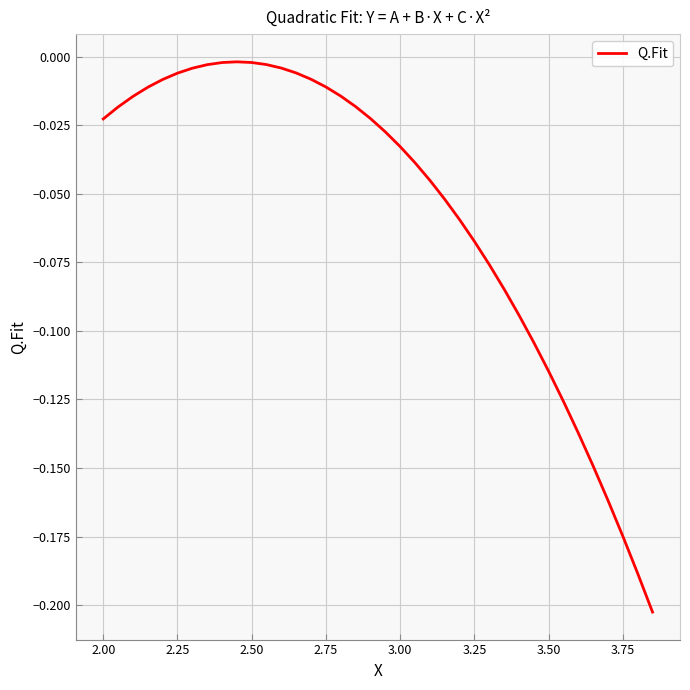

How many lines are shown in the chart?

1